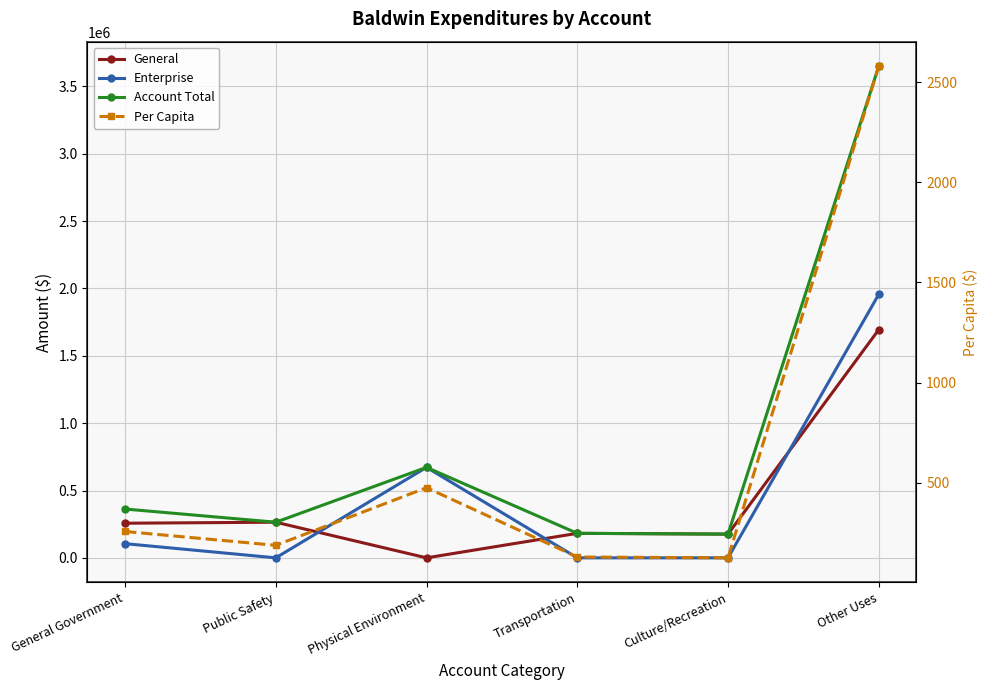

What value does the General series have at Public Safety?

264594.0